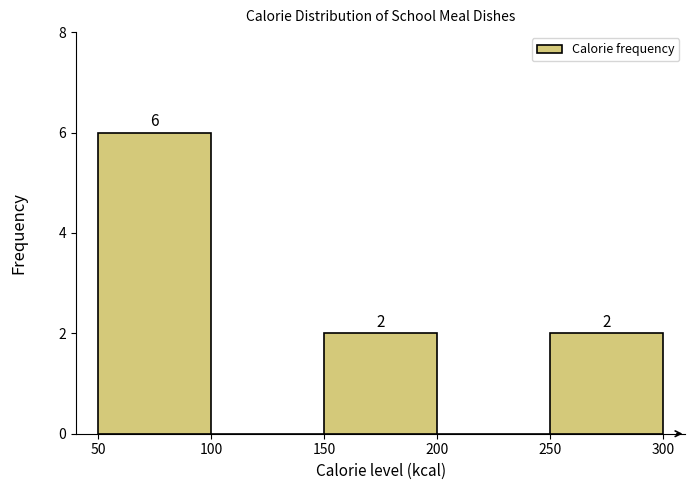

Which range on the x-axis has the tallest bar?

50 to 100